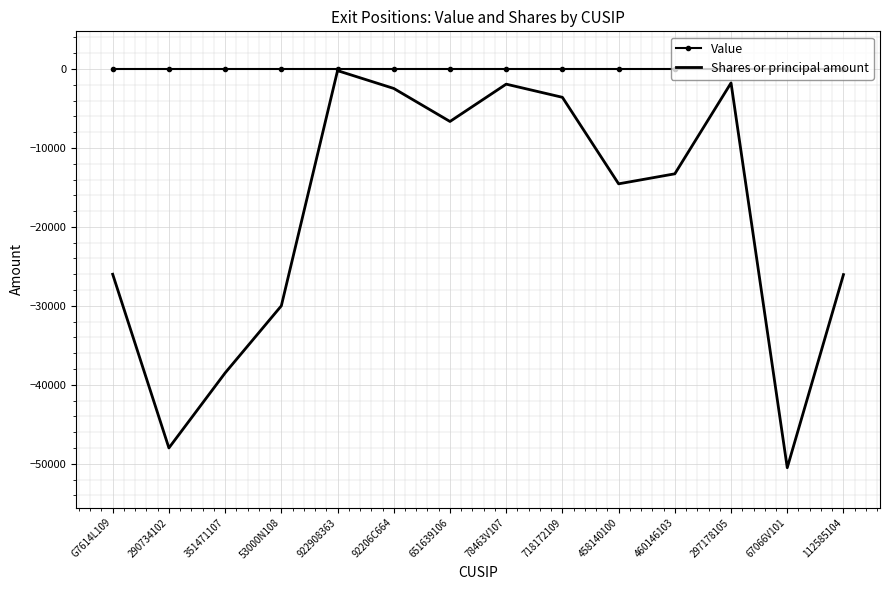

At which category is the sum across all series the highest?

922908363